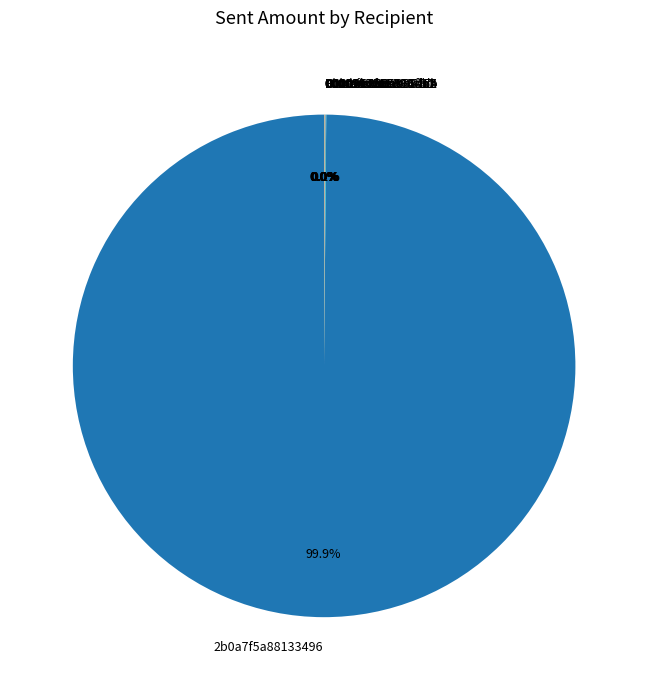

Does 2b0a7f5a88133496 account for over 50% of the chart?

Yes